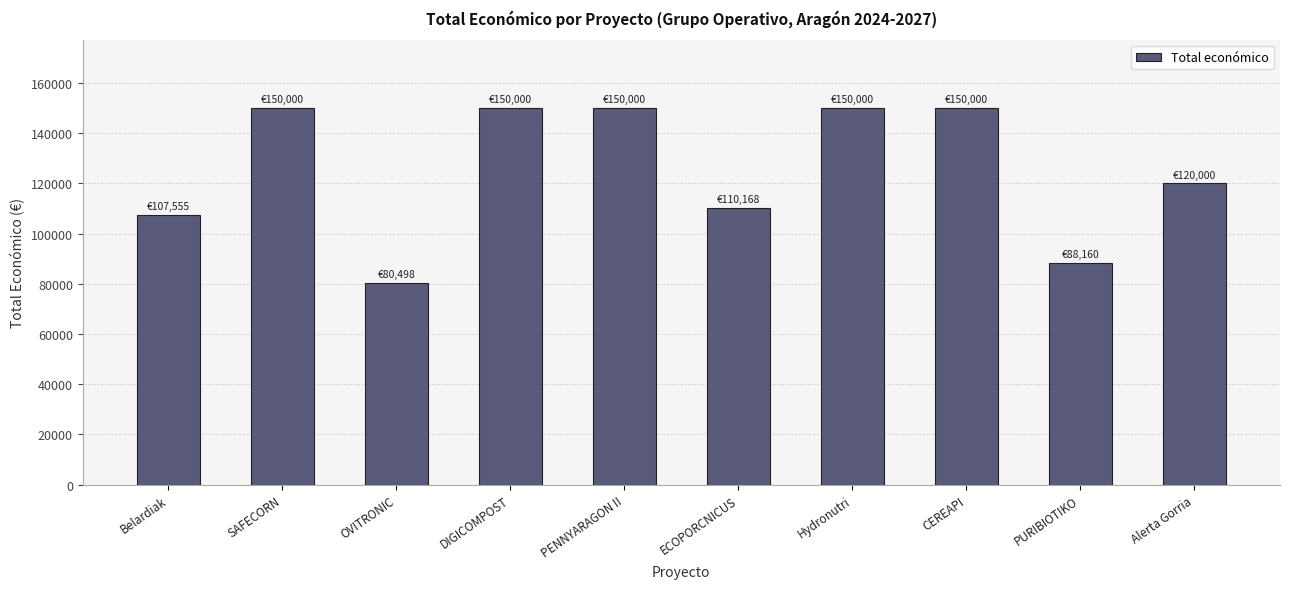

What is the label of the 4th bar from the left?

DIGICOMPOST